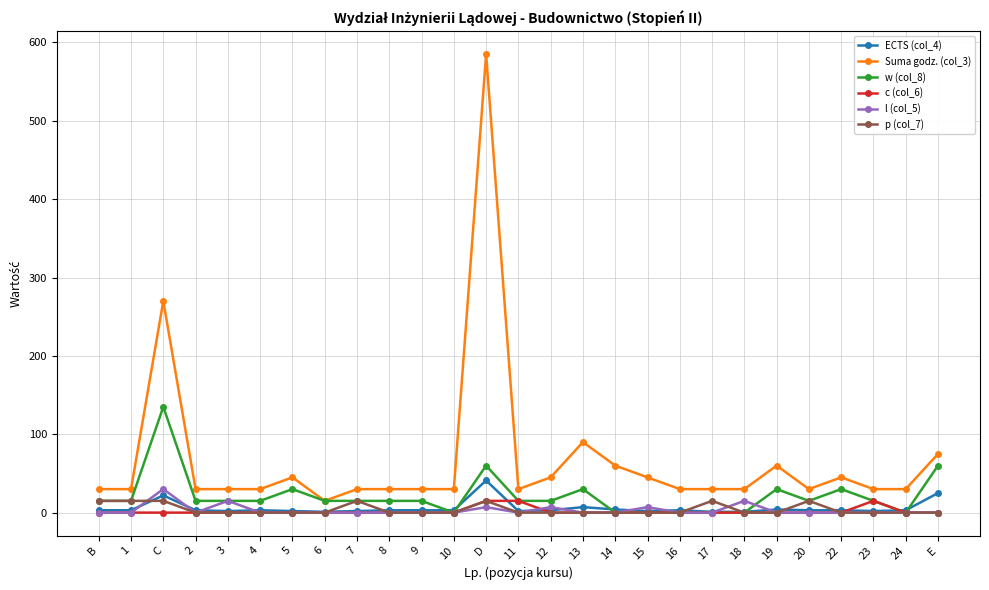

Does the chart have visible grid lines?

Yes